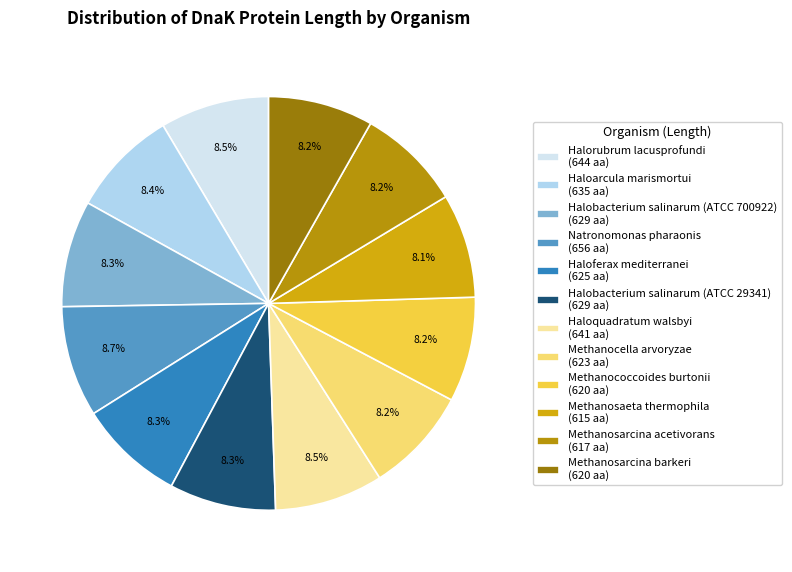

Rank the categories by value from lowest to highest.

Methanosaeta thermophila, Methanosarcina acetivorans, Methanococcoides burtonii, Methanosarcina barkeri, Methanocella arvoryzae, Haloferax mediterranei, Halobacterium salinarum (ATCC 700922), Halobacterium salinarum (ATCC 29341), Haloarcula marismortui, Haloquadratum walsbyi, Halorubrum lacusprofundi, Natronomonas pharaonis